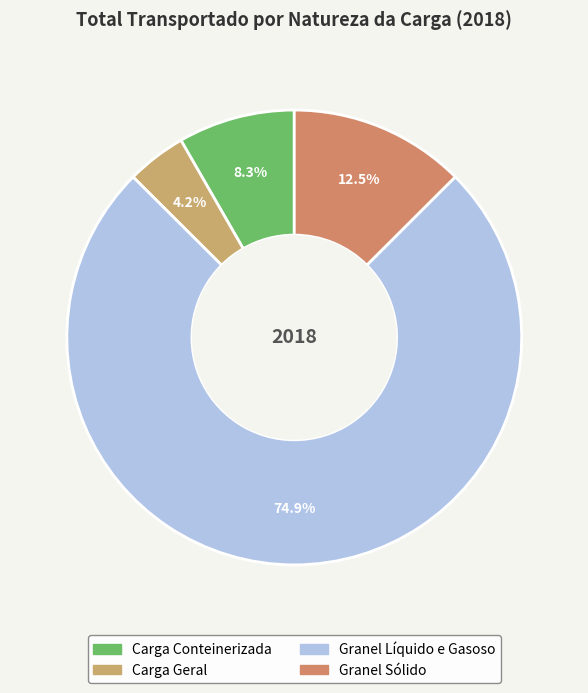

Approximately how many times larger is the value at Granel Líquido e Gasoso compared to Granel Sólido?

6.0